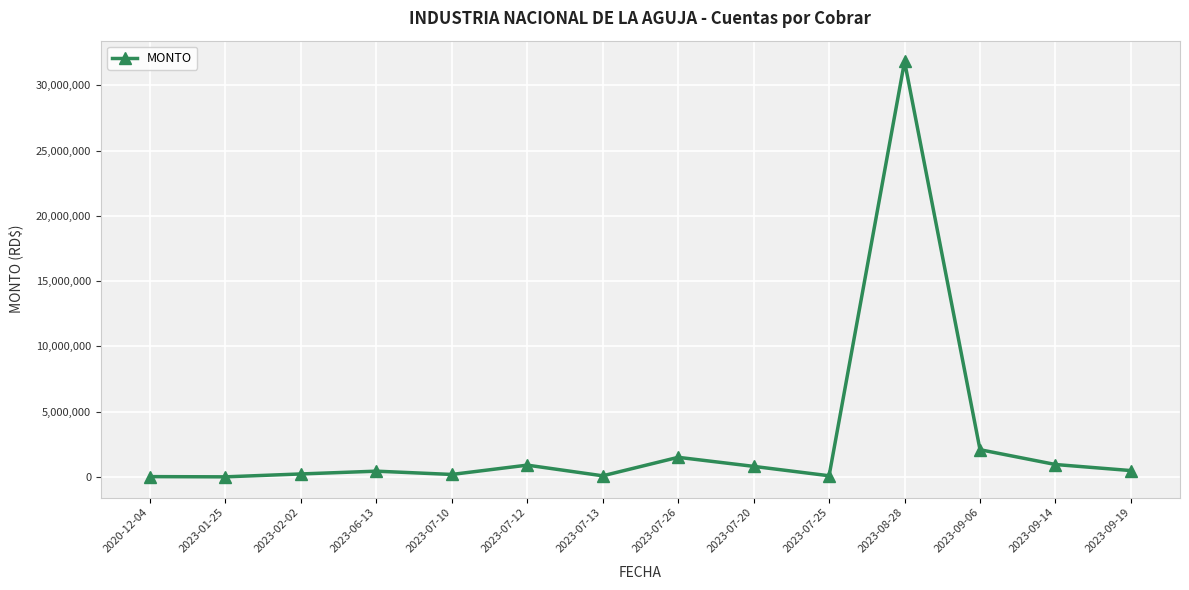

What is the difference between the second highest and minimum values?

2077851.2